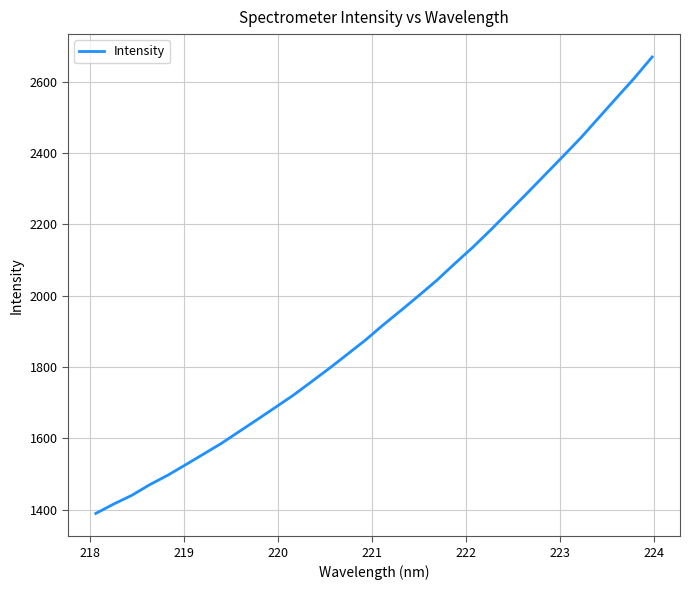

Reading left to right, extract all data points from this chart.

1389.0	1415.5	1439.7	1469.7	1496.1	1525.7	1555.6	1585.9	1619.4	1652.8	1686.7	1720.9	1758.3	1796.1	1835.3	1874.8	1917.8	1958.8	2000.7	2043.5	2090.5	2135.9	2184.8	2235.5	2286.4	2338.0	2389.6	2441.8	2498.0	2554.3	2610.2	2669.8